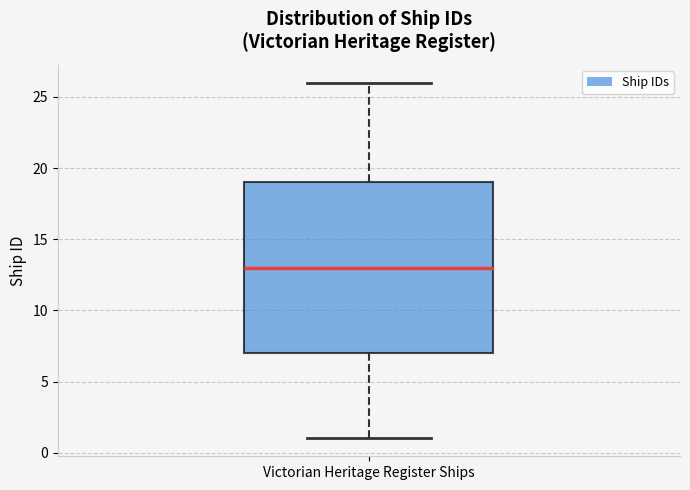

Read this box plot against the y-axis: the position of the median line, the range covered by the box, and the ends of both whiskers. The values are not printed on the chart, so give them approximately, as read against the axis.

median 13, box 7 to 19, whiskers 1 to 26